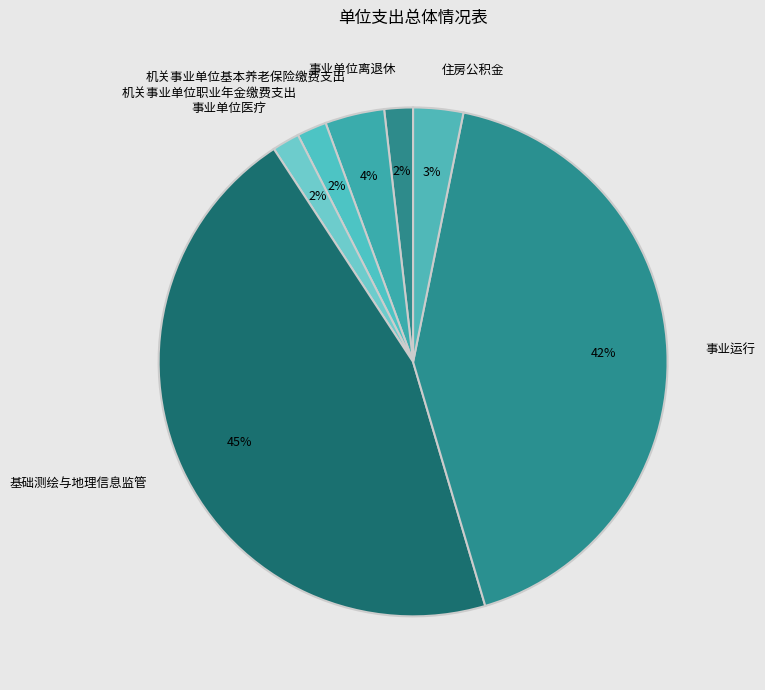

Which has a higher value, 事业运行 or 住房公积金?

事业运行